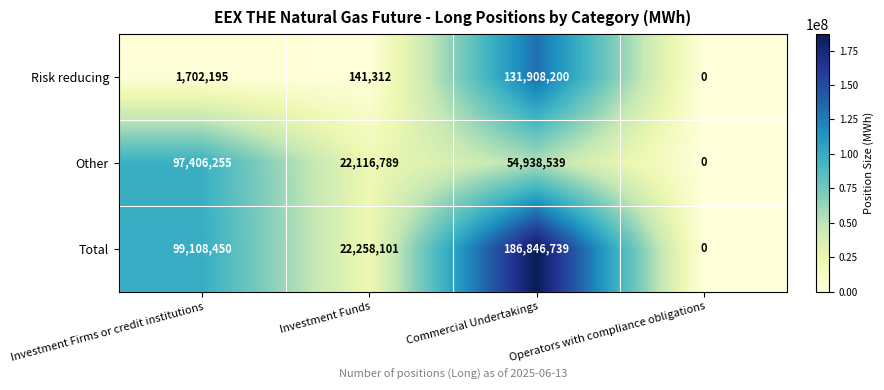

What is the greatest value displayed?

186846739